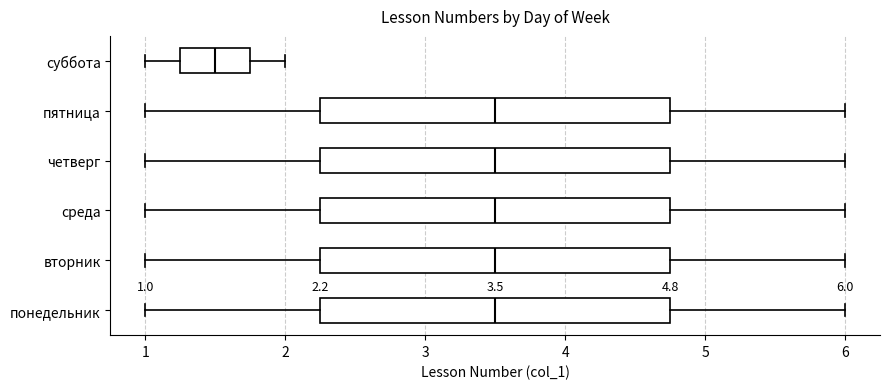

Which box has the furthest to the left median line?

суббота